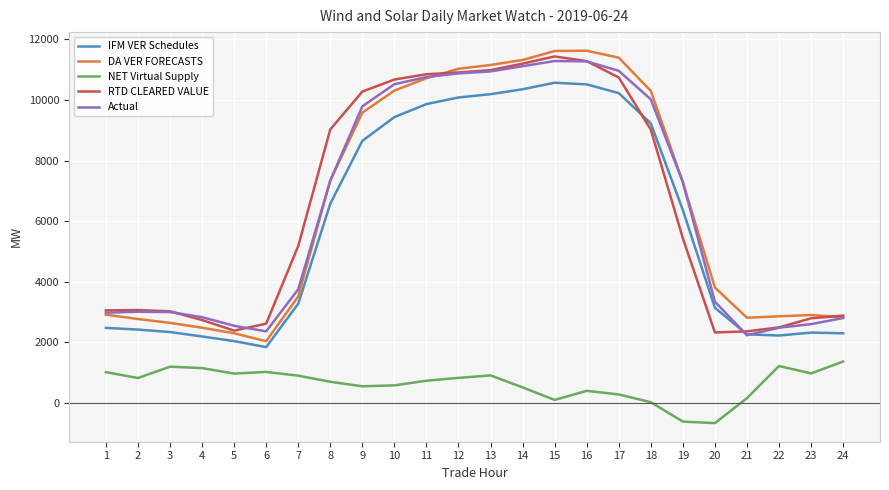

Is the value of DA VER FORECASTS at 5 greater than the value of IFM VER Schedules at 9?

No